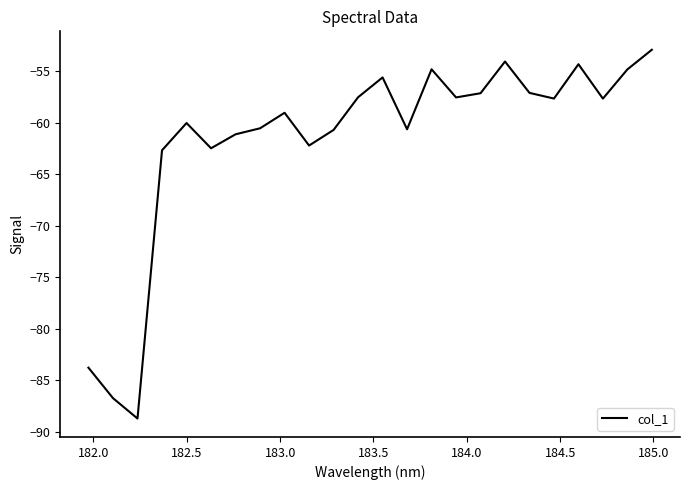

How many lines are shown in the chart?

1